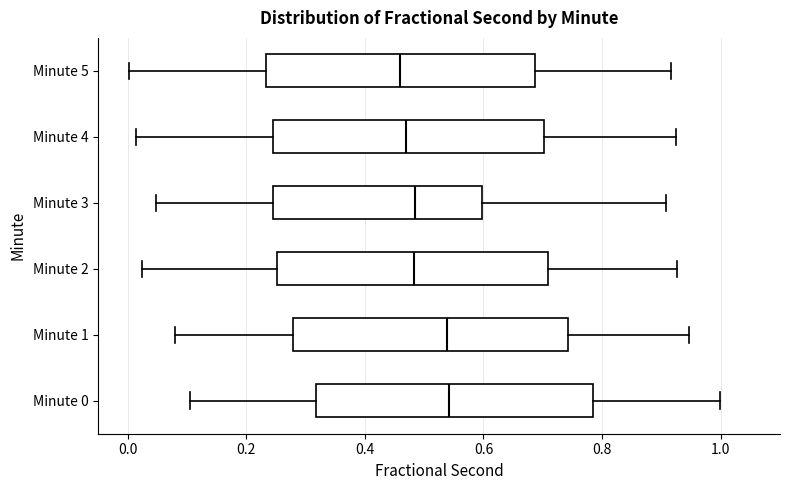

Reading bottom to top, read every box against the x-axis: the position of its median line, the range the box covers, and the ends of its whiskers. The values are not printed on the chart, so give them approximately, as read against the axis.

Minute 0: median 0.54, box 0.32 to 0.78, whiskers 0.10 to 1.00
Minute 1: median 0.54, box 0.28 to 0.74, whiskers 0.08 to 0.94
Minute 2: median 0.48, box 0.26 to 0.70, whiskers 0.02 to 0.92
Minute 3: median 0.48, box 0.24 to 0.60, whiskers 0.04 to 0.90
Minute 4: median 0.46, box 0.24 to 0.70, whiskers 0.02 to 0.92
Minute 5: median 0.46, box 0.24 to 0.68, whiskers 0.00 to 0.92